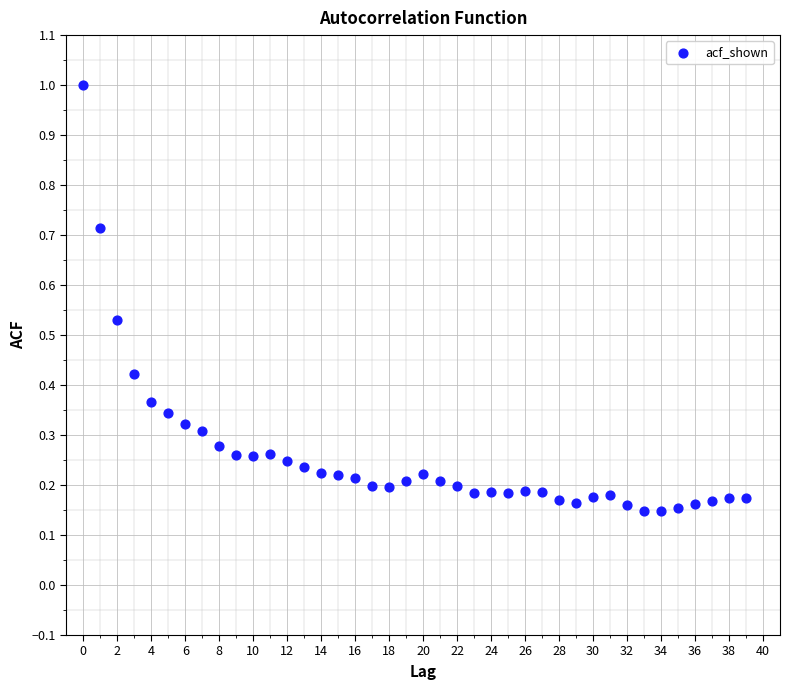

What is the range of Y values (max minus min)?

0.9